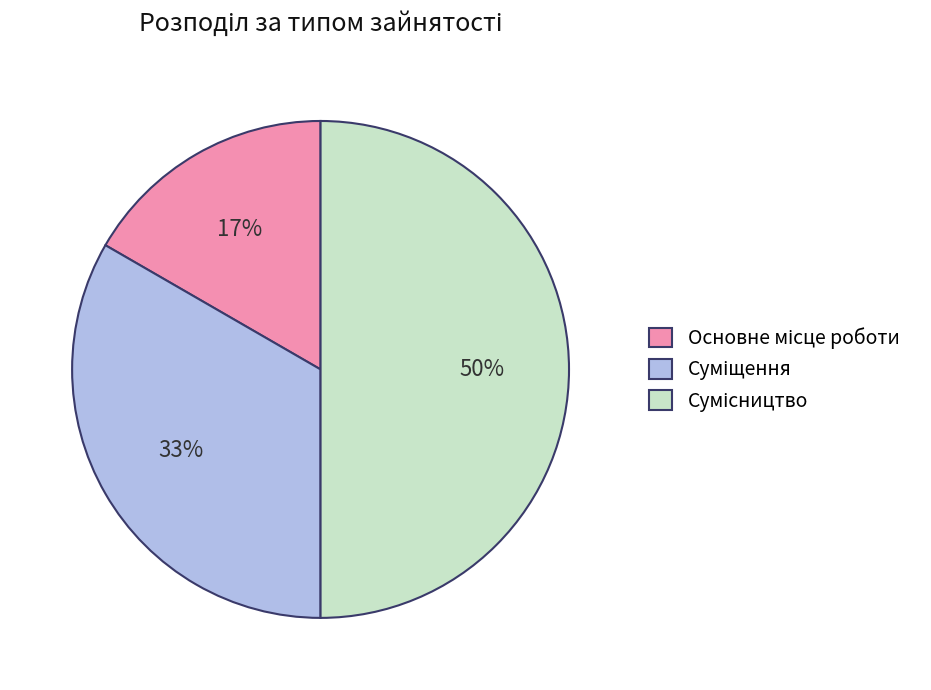

How many slices are in this pie chart?

3